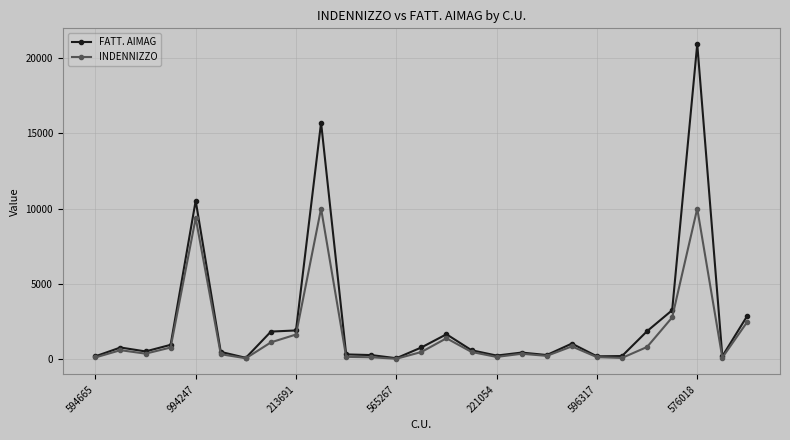

What is the highest value of the FATT. AIMAG series?

20898.7